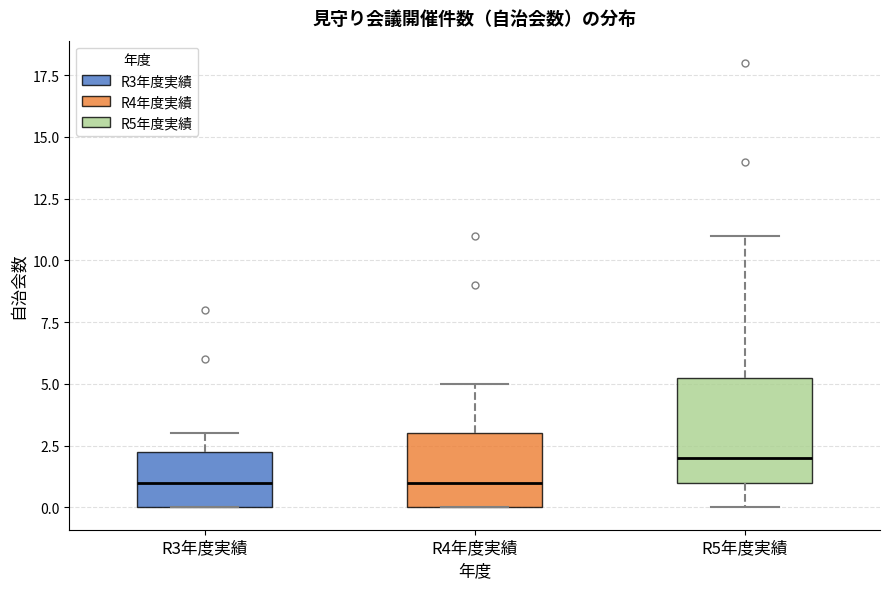

Reading left to right, transcribe this box plot: for each box, give where its median line is, the range the box spans, and where its two whiskers end, as read against the y-axis. The values are not printed on the chart, so give them approximately, as read against the axis.

R3年度実績: median 1.0, box 0.0 to 2.5, whiskers 0.0 to 3.0
R4年度実績: median 1.0, box 0.0 to 3.0, whiskers 0.0 to 5.0
R5年度実績: median 2.0, box 1.0 to 5.5, whiskers 0.0 to 11.0